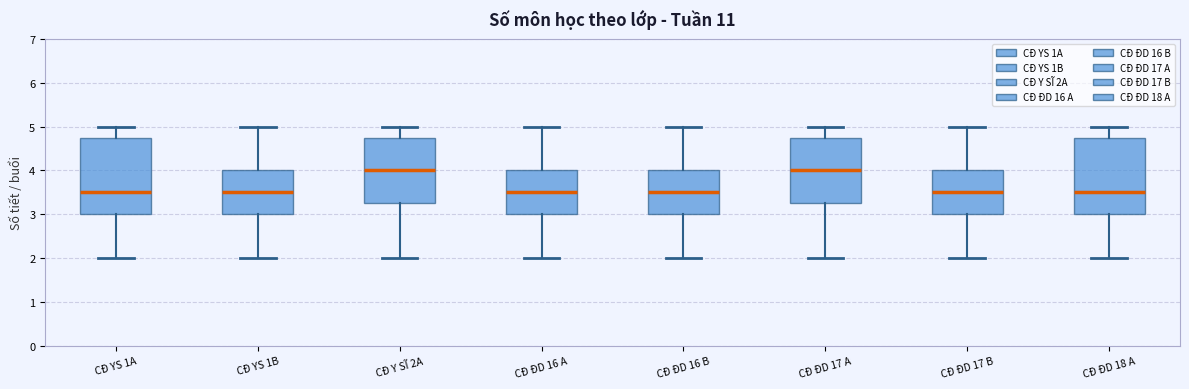

Where is the upper edge of the box for CĐ YS 1A on the y-axis? The values are not printed on the chart, so give them approximately, as read against the axis.

4.8